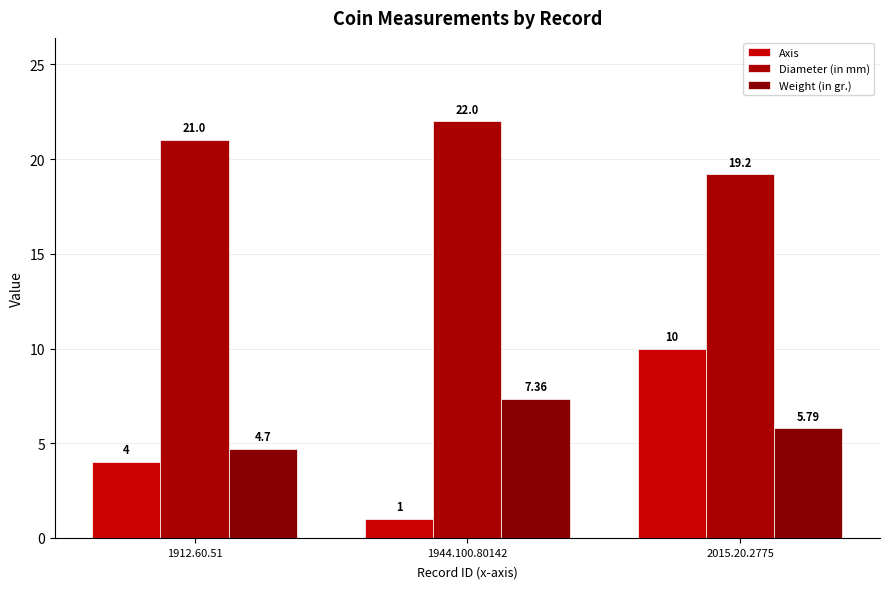

At which category is the sum across all series the highest?

2015.20.2775